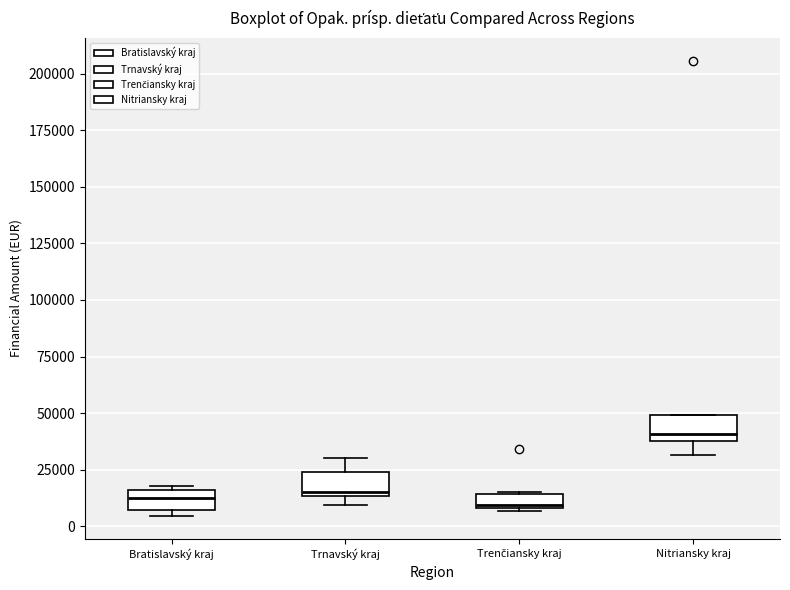

Where is the upper edge of the box for Trenčiansky kraj on the y-axis? The values are not printed on the chart, so give them approximately, as read against the axis.

15000